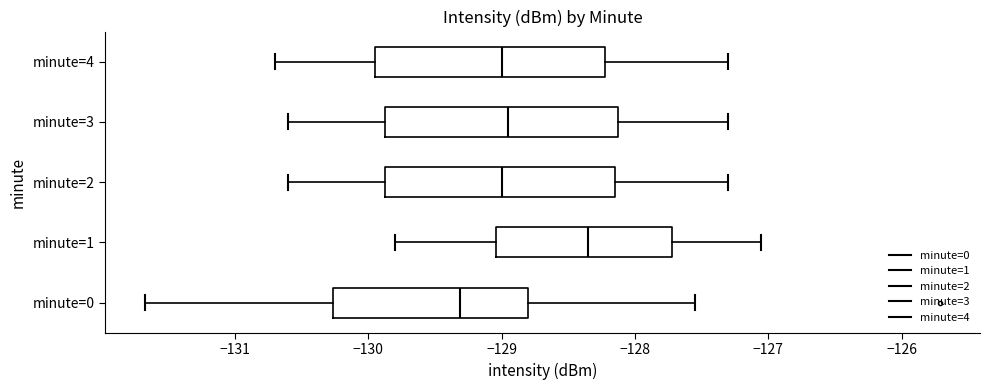

Where is the right edge of the box for minute=0 on the x-axis? The values are not printed on the chart, so give them approximately, as read against the axis.

-128.8